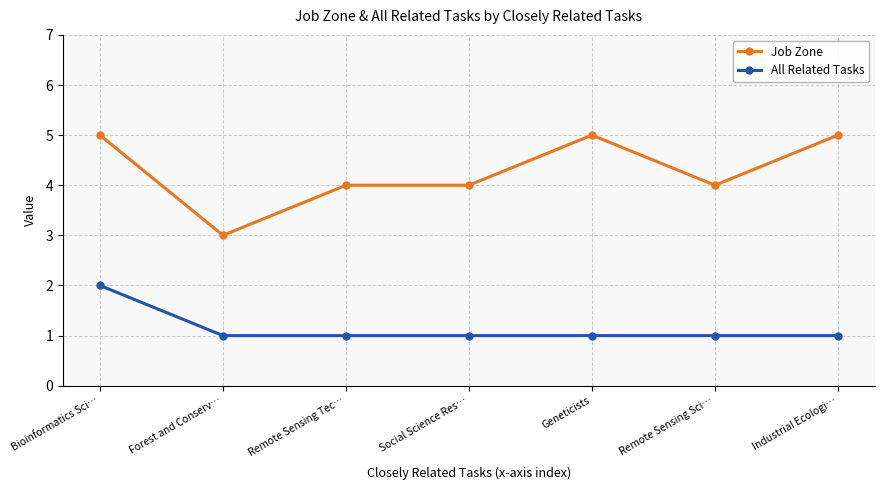

True or false: Job Zone and All Related Tasks cross at least once.

False